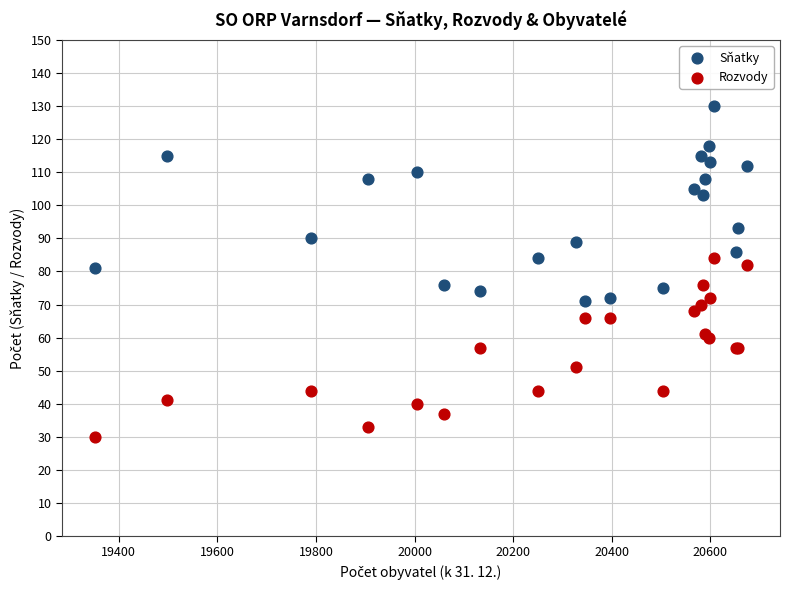

In the Sňatky series, what Y value is closest to 100?

103